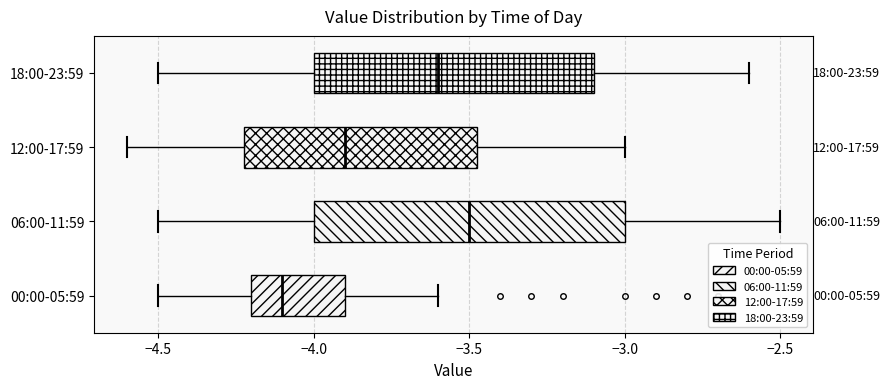

Reading bottom to top, transcribe this box plot: for each box, give where its median line is, the range the box spans, and where its two whiskers end, as read against the x-axis. The values are not printed on the chart, so give them approximately, as read against the axis.

00:00-05:59: median -4.10, box -4.20 to -3.90, whiskers -4.50 to -3.60
06:00-11:59: median -3.50, box -4.00 to -3.00, whiskers -4.50 to -2.50
12:00-17:59: median -3.90, box -4.20 to -3.45, whiskers -4.60 to -3.00
18:00-23:59: median -3.60, box -4.00 to -3.10, whiskers -4.50 to -2.60